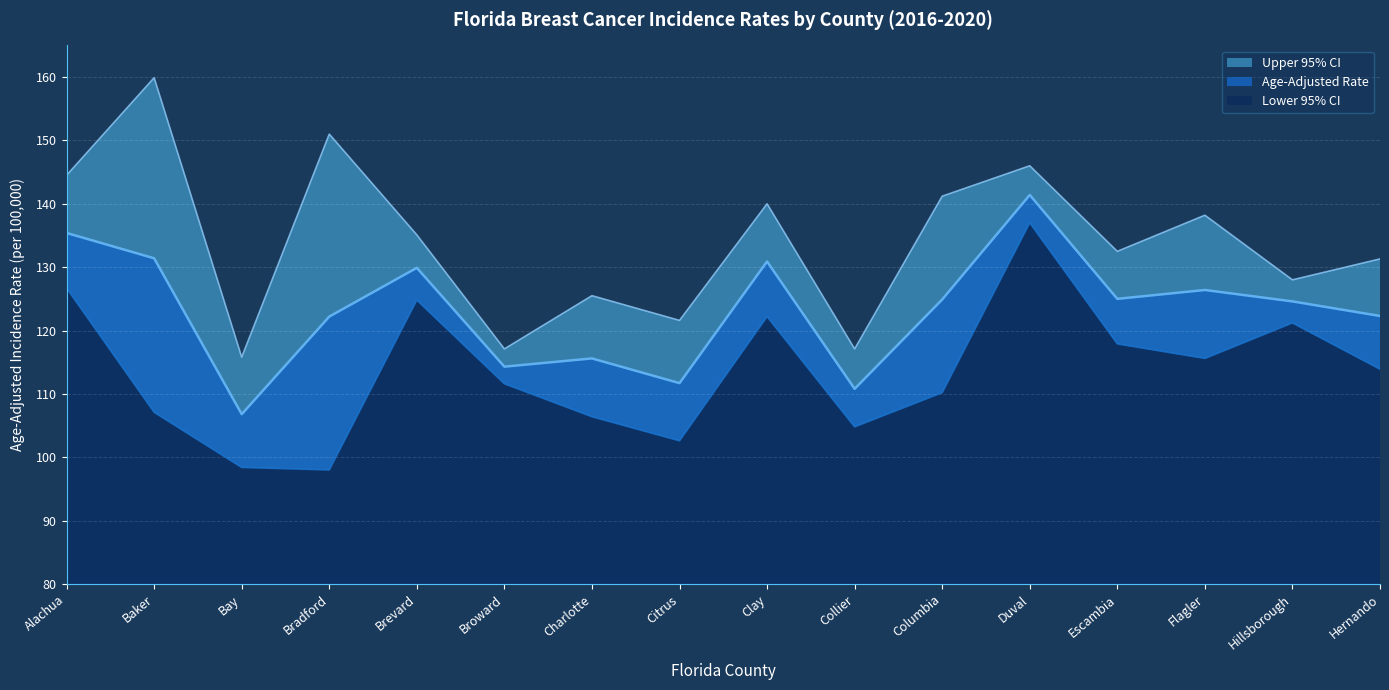

Where is the first local maximum for Upper 95% CI?

Baker